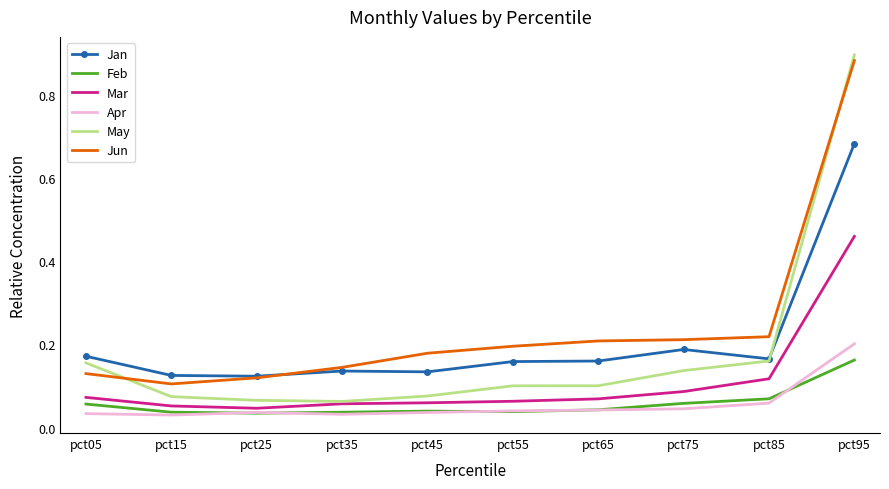

Where is the first local minimum for Jun?

pct15